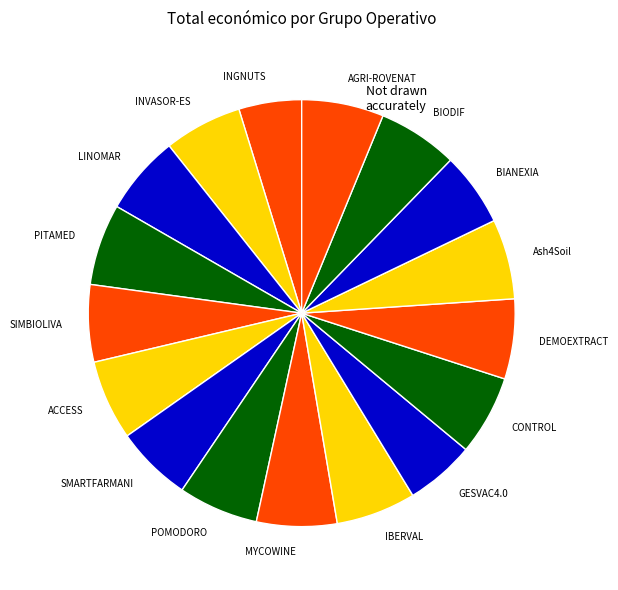

Does IBERVAL account for over 50% of the chart?

No